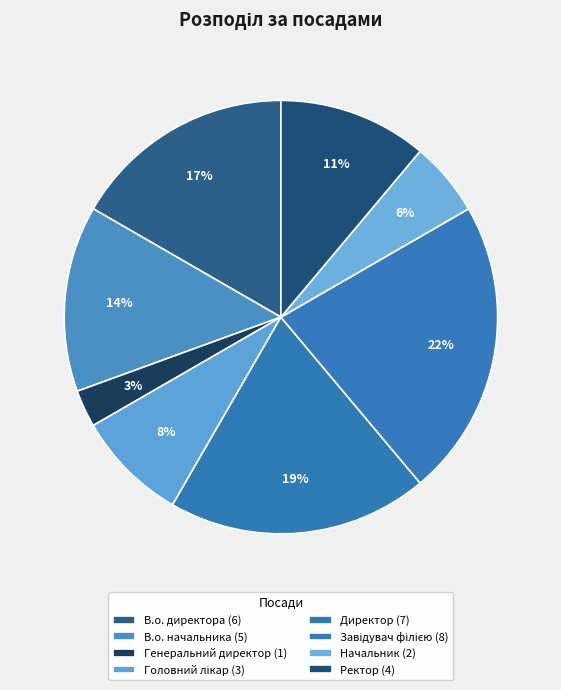

To the nearest percent, what is the difference between the largest and smallest slice percentages?

19%